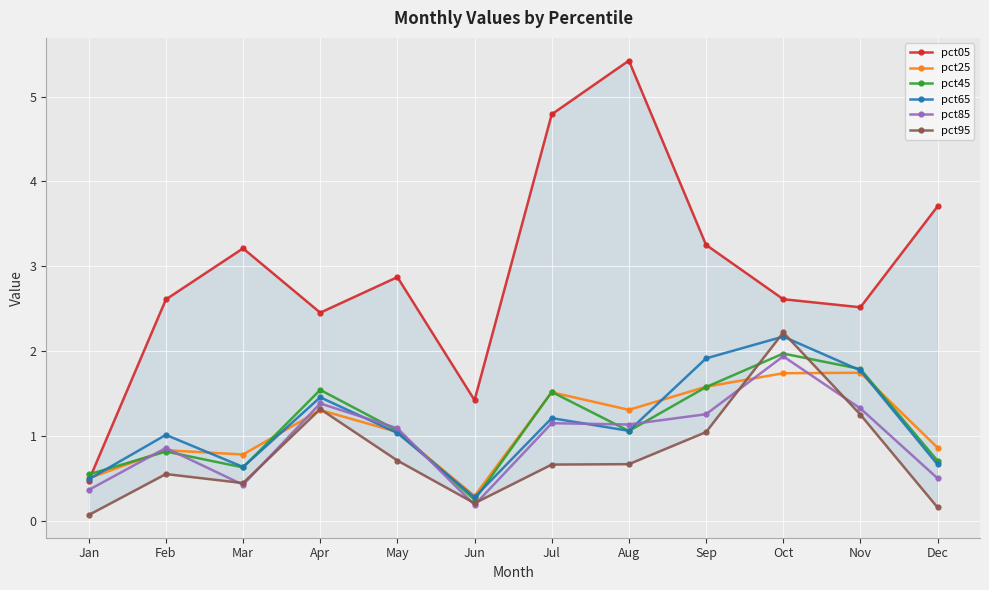

Does the chart display data point markers on the line(s)?

Yes